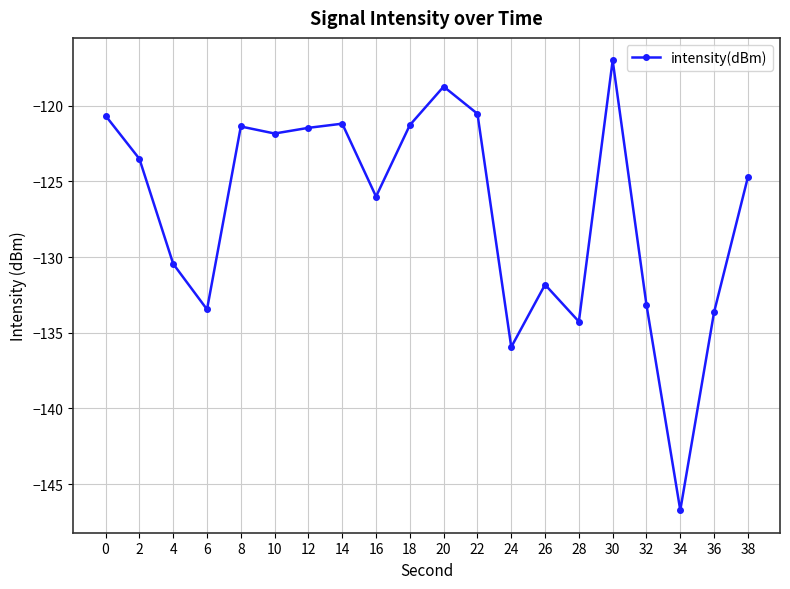

The chart shows a value of -133.2 at 32. True or false?

True